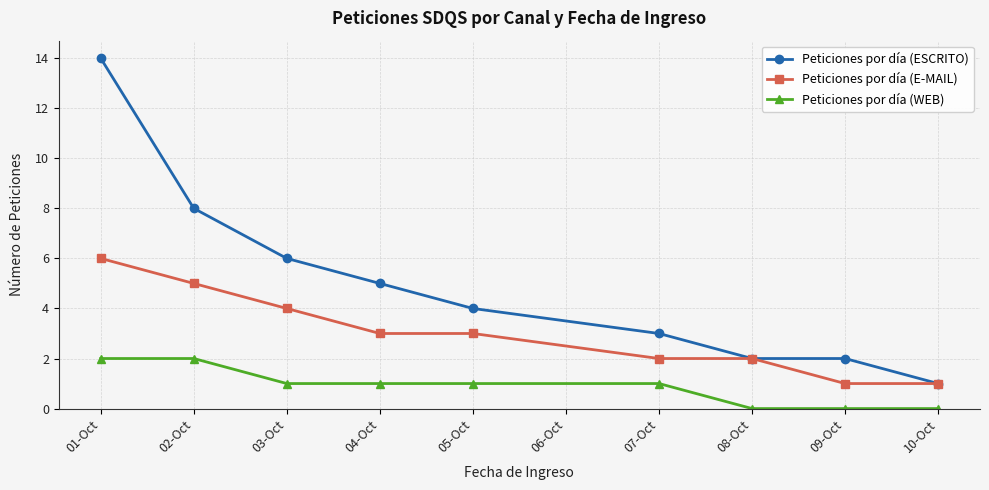

What is the average value of the Peticiones por día (ESCRITO) series?

5